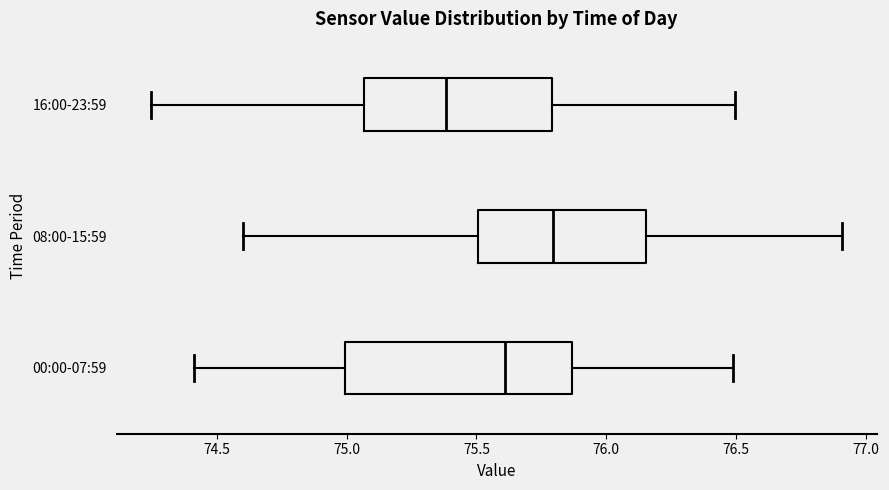

Reading bottom to top, read every box against the x-axis: the position of its median line, the range the box covers, and the ends of its whiskers. The values are not printed on the chart, so give them approximately, as read against the axis.

00:00-07:59: median 75.60, box 75.00 to 75.85, whiskers 74.40 to 76.50
08:00-15:59: median 75.80, box 75.50 to 76.15, whiskers 74.60 to 76.90
16:00-23:59: median 75.40, box 75.05 to 75.80, whiskers 74.25 to 76.50